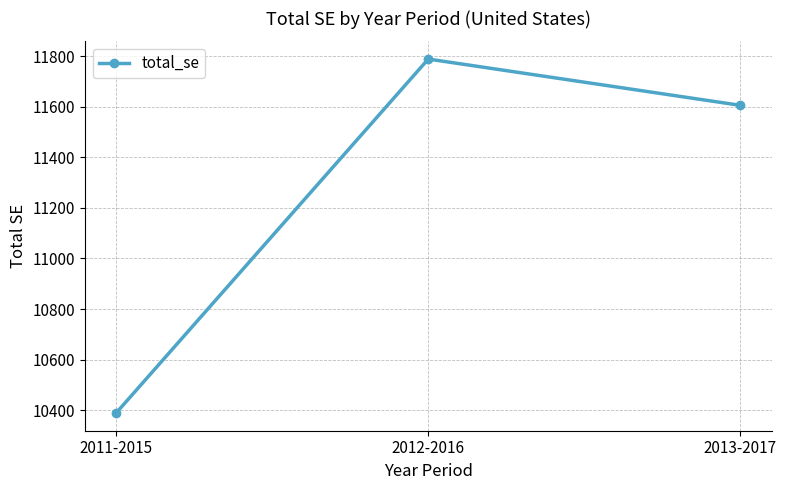

At which label is the value closest to 11088?

2013-2017